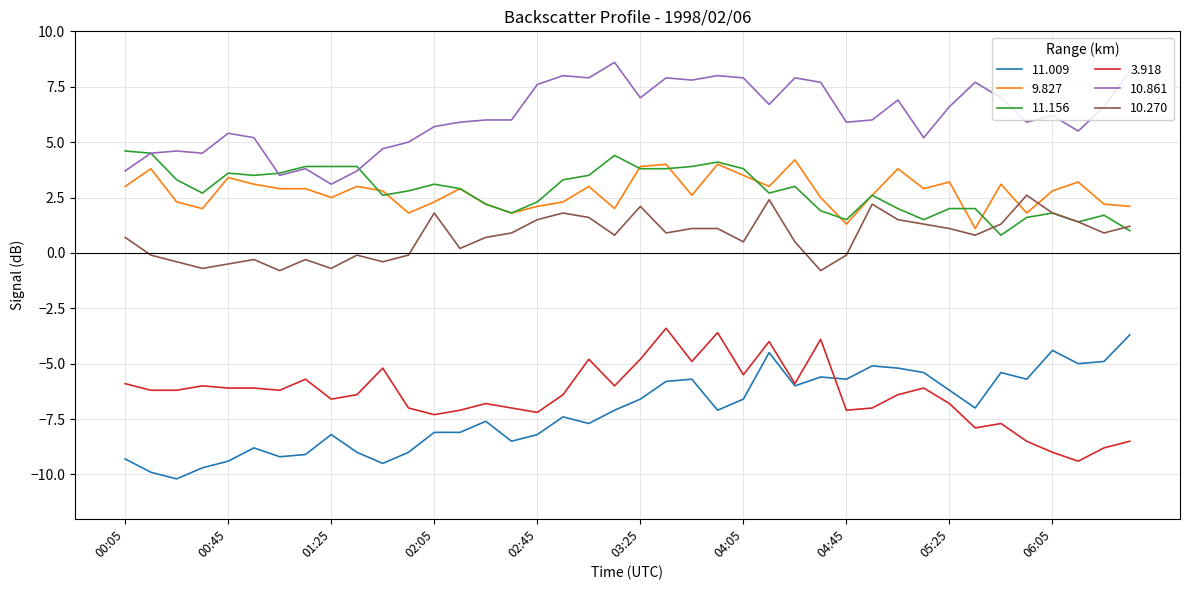

What is the minimum value for 3.918?

-9.4